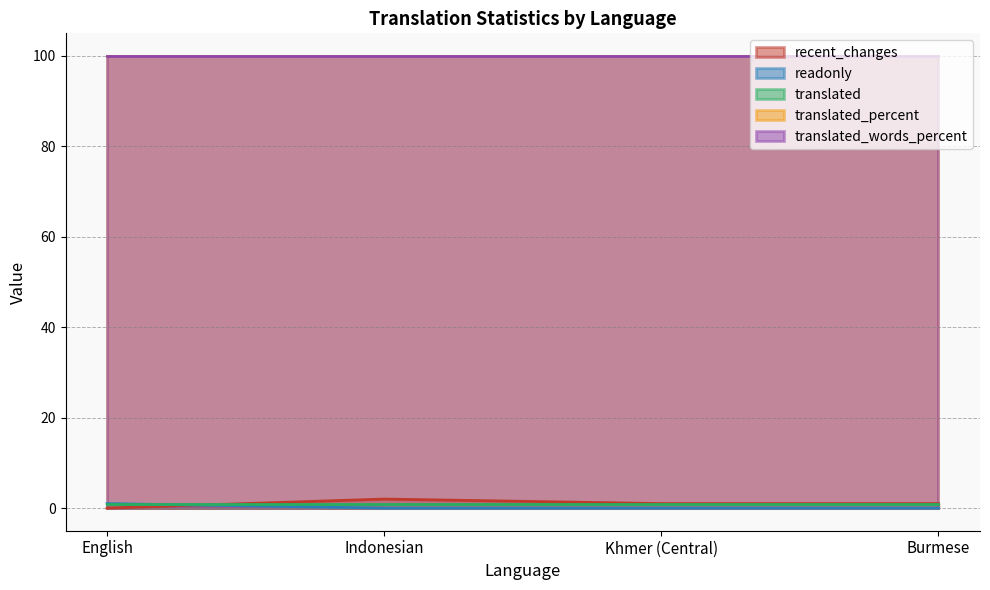

What is the approximate value of translated at English?

1